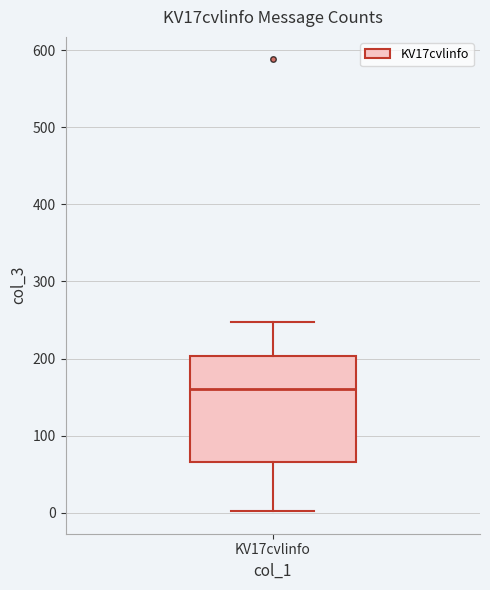

Where is the upper edge of the box for KV17cvlinfo on the y-axis? The values are not printed on the chart, so give them approximately, as read against the axis.

200